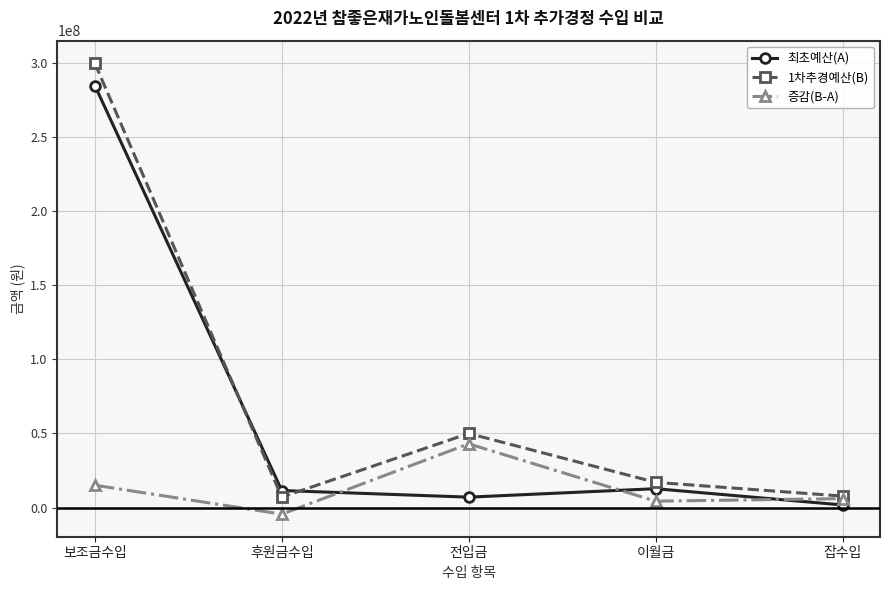

Is the value of 증감(B-A) at 잡수입 greater than the value of 1차추경예산(B) at 보조금수입?

No